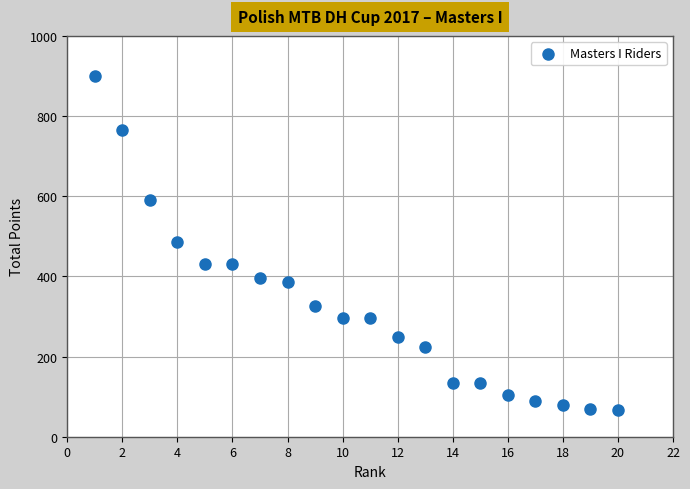

What is the range of Y values (max minus min)?

834